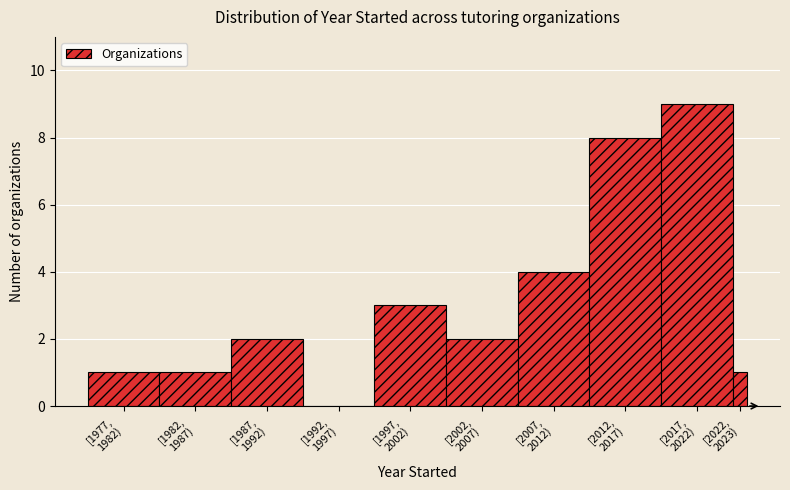

What is the maximum value shown in the chart?

9